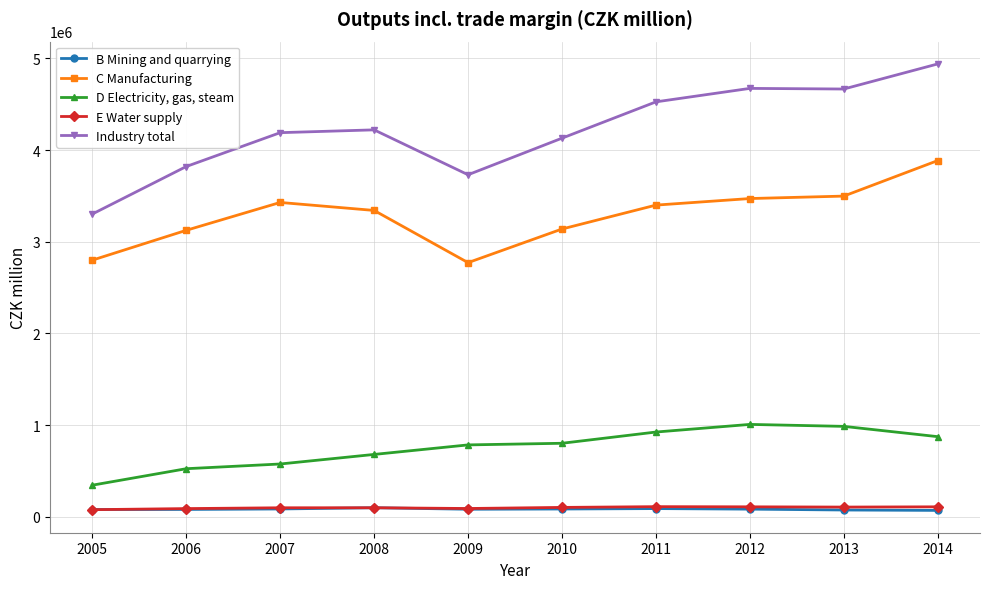

What is the value of the B Mining and quarrying point at the 3rd from the left?

85898